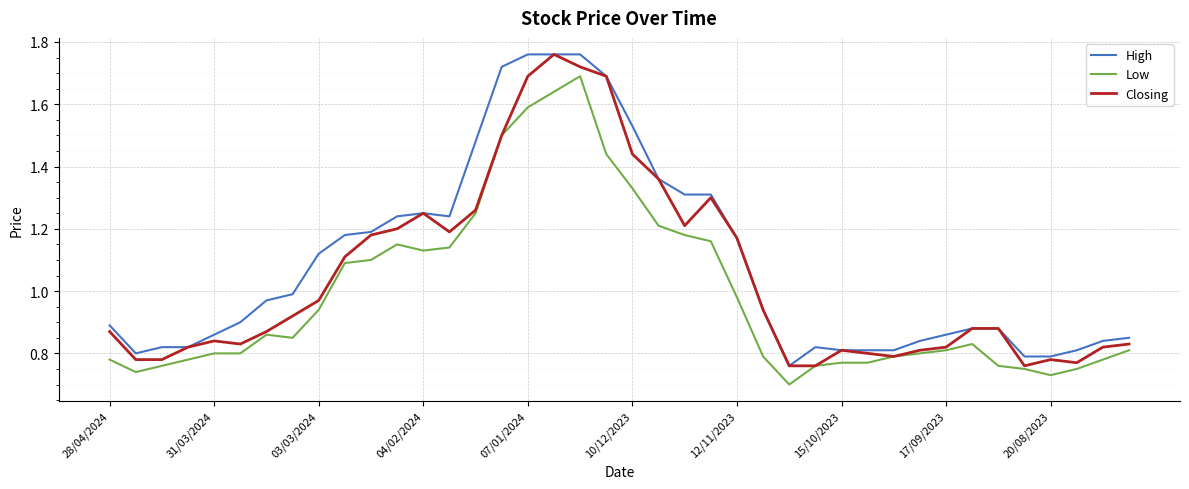

Which category has the lowest value across all series?

26